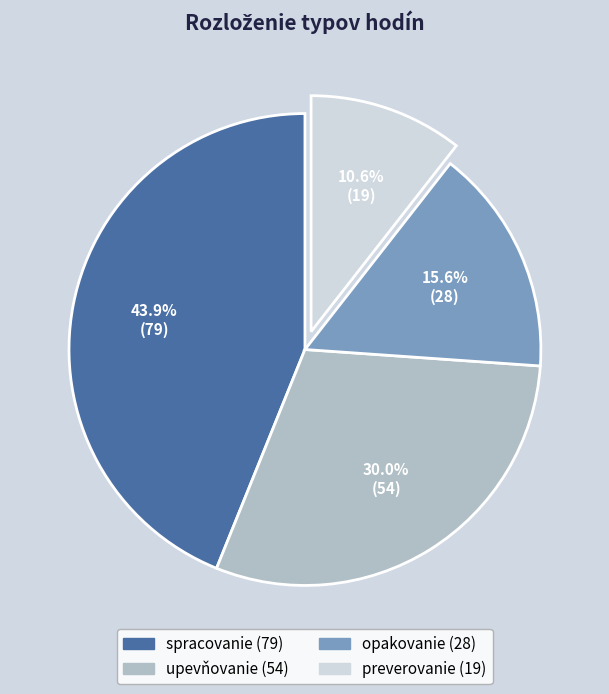

What percentage is the spracovanie slice, to the nearest percent?

44%